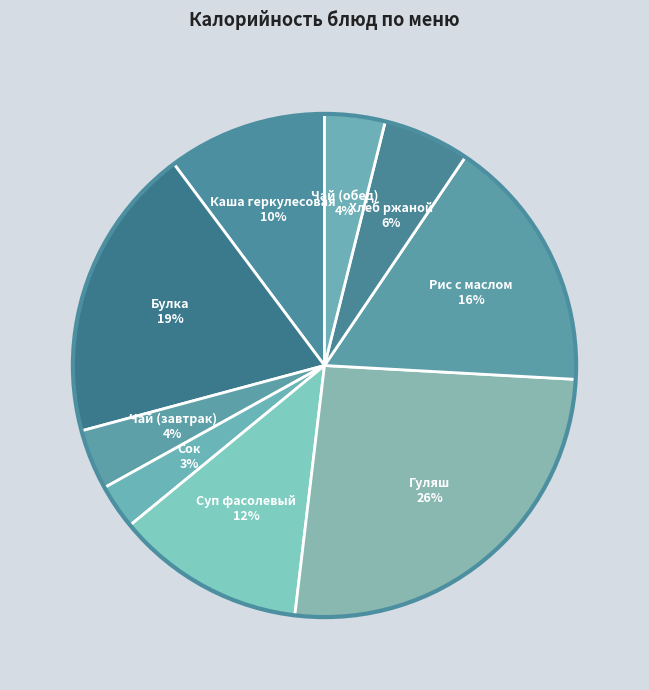

To the nearest percent, what is the difference between the Хлеб ржаной and Булка slice percentages?

13%